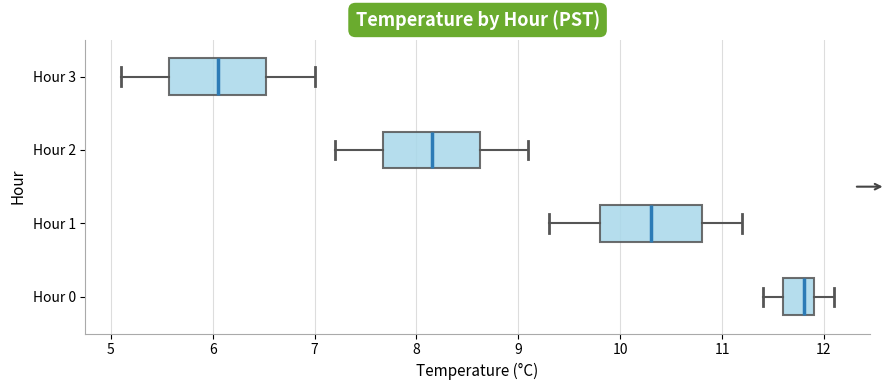

Where does the right whisker of the box for Hour 0 end on the x-axis? The values are not printed on the chart, so give them approximately, as read against the axis.

12.1